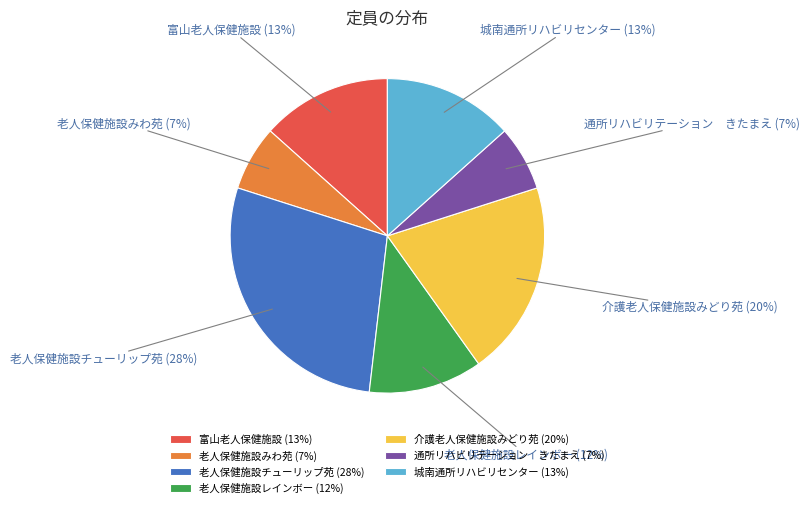

Does 城南通所リハビリセンター account for over 50% of the chart?

No